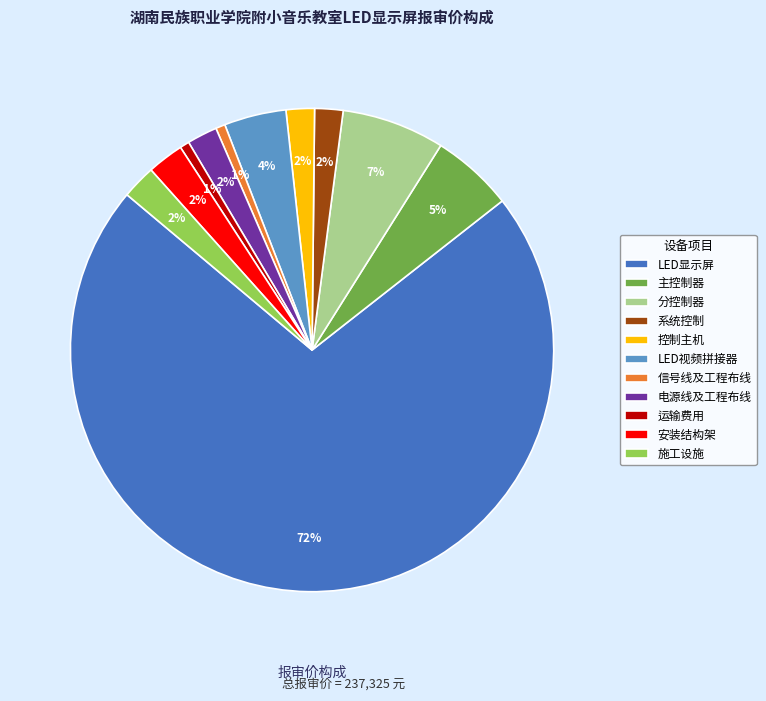

To the nearest percent, what percentage of the pie is LED显示屏?

72%